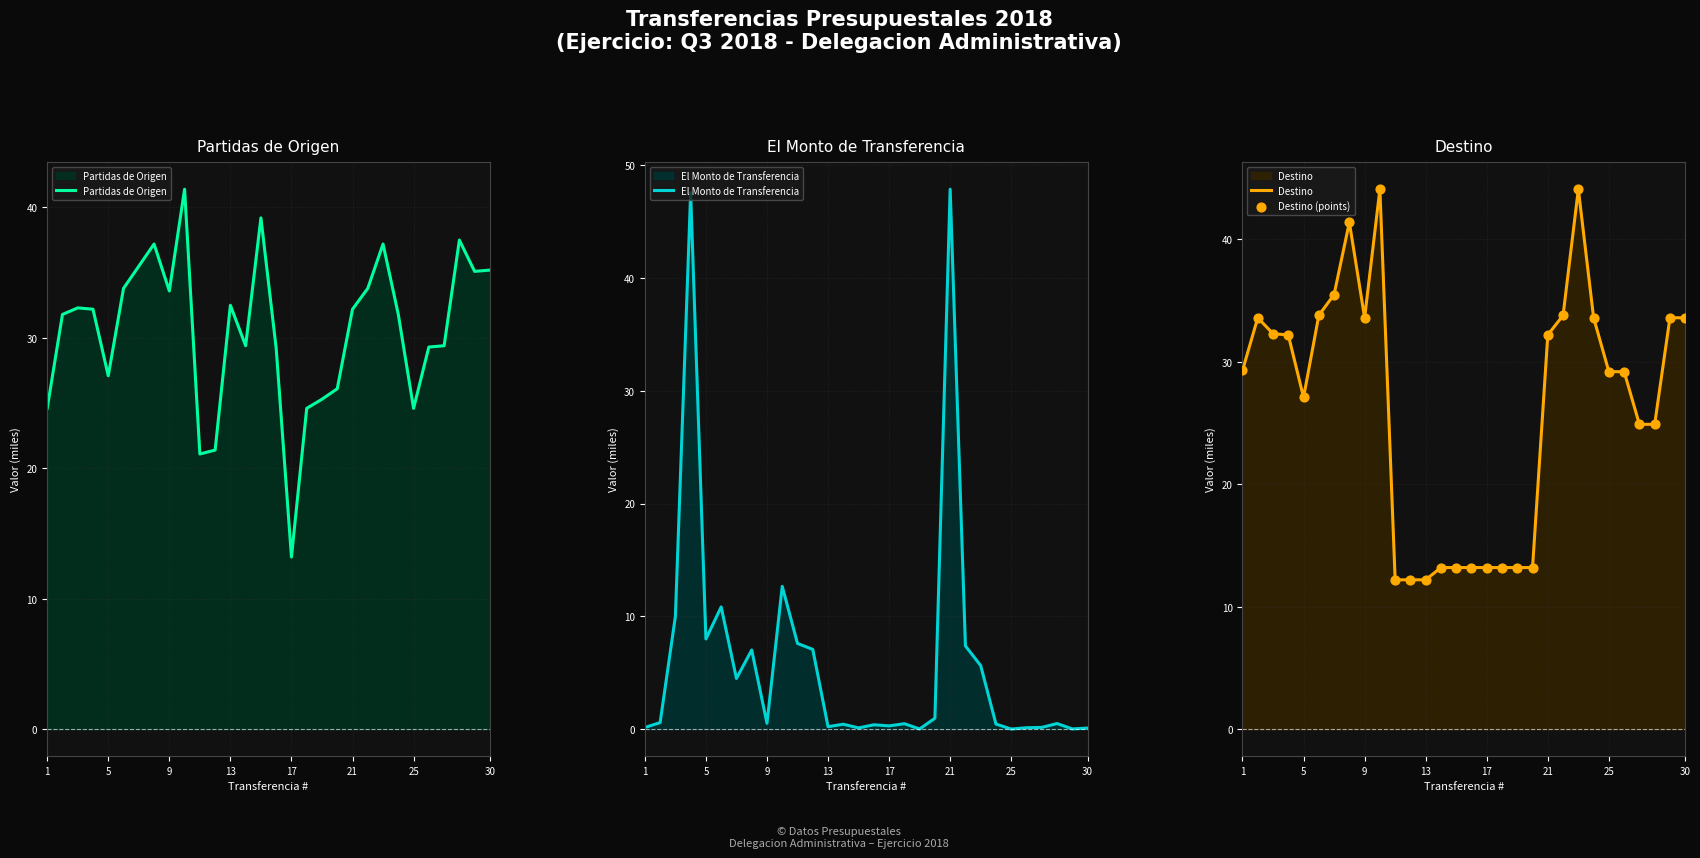

What is the total value across all series at 21?

112.2